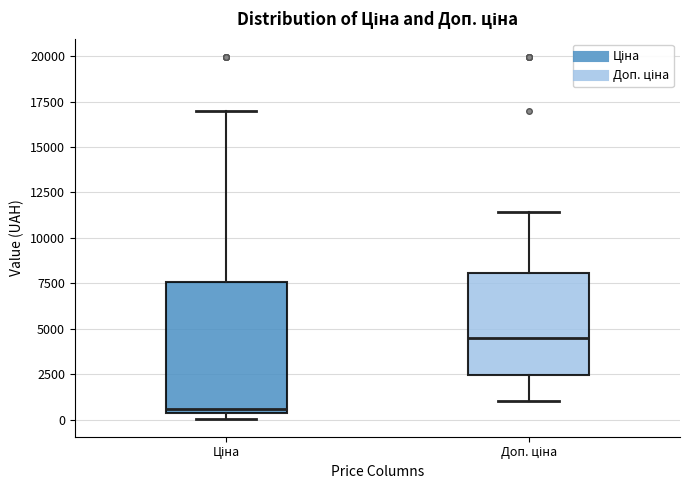

Where does the upper whisker of the box for Доп. ціна end on the y-axis? The values are not printed on the chart, so give them approximately, as read against the axis.

11500